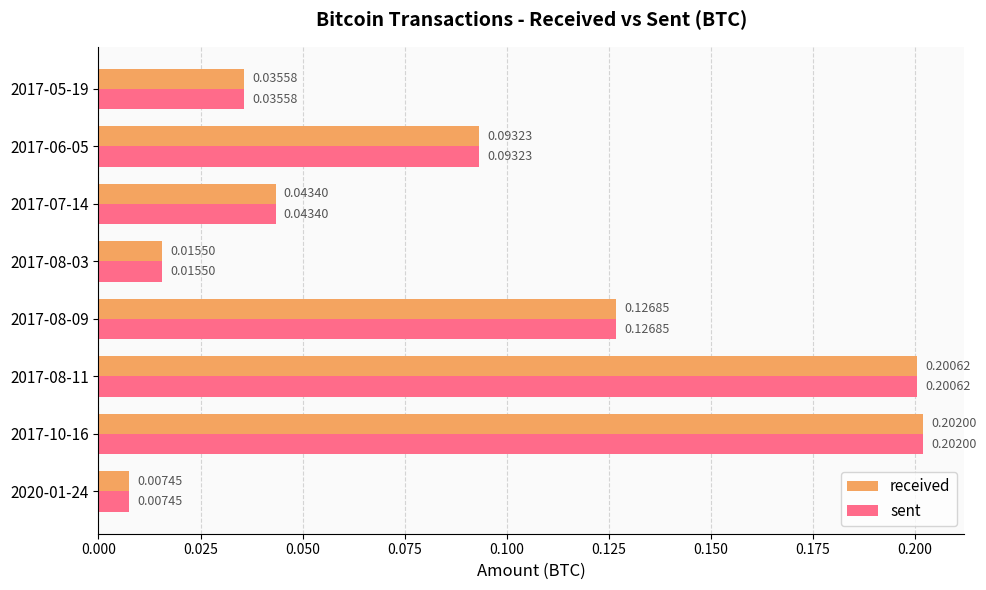

Rank the categories by sent value from highest to lowest.

2017-10-16, 2017-08-11, 2017-08-09, 2017-06-05, 2017-07-14, 2017-05-19, 2017-08-03, 2020-01-24